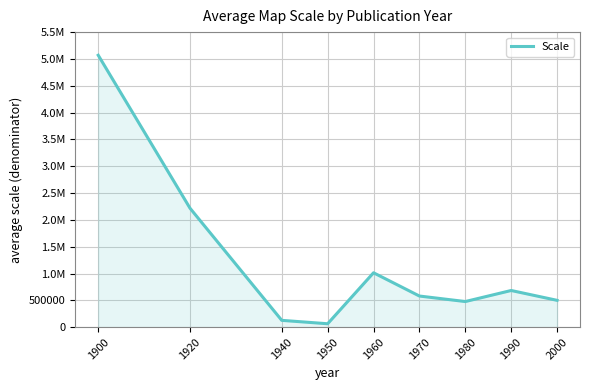

List the labels in order of value, smallest first.

1950, 1940, 1980, 2000, 1970, 1990, 1960, 1920, 1900